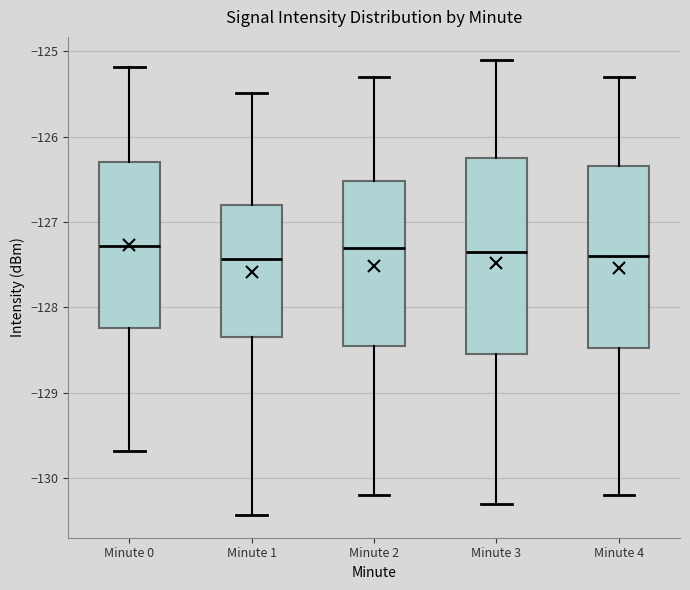

Reading left to right, transcribe this box plot: for each box, give where its median line is, the range the box spans, and where its two whiskers end, as read against the y-axis. The values are not printed on the chart, so give them approximately, as read against the axis.

Minute 0: median -127.3, box -128.2 to -126.3, whiskers -129.7 to -125.2
Minute 1: median -127.4, box -128.3 to -126.8, whiskers -130.4 to -125.5
Minute 2: median -127.3, box -128.4 to -126.5, whiskers -130.2 to -125.3
Minute 3: median -127.3, box -128.5 to -126.2, whiskers -130.3 to -125.1
Minute 4: median -127.4, box -128.5 to -126.3, whiskers -130.2 to -125.3